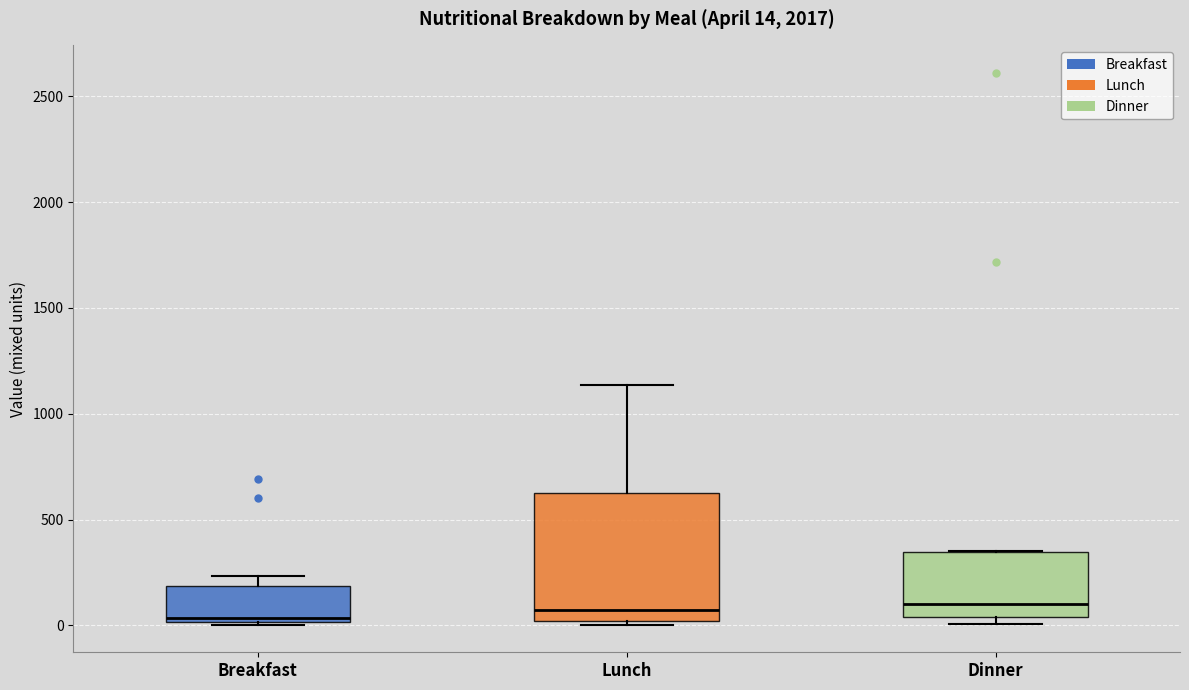

Comparing the boxes themselves (not the whiskers), which one is the tallest?

Lunch